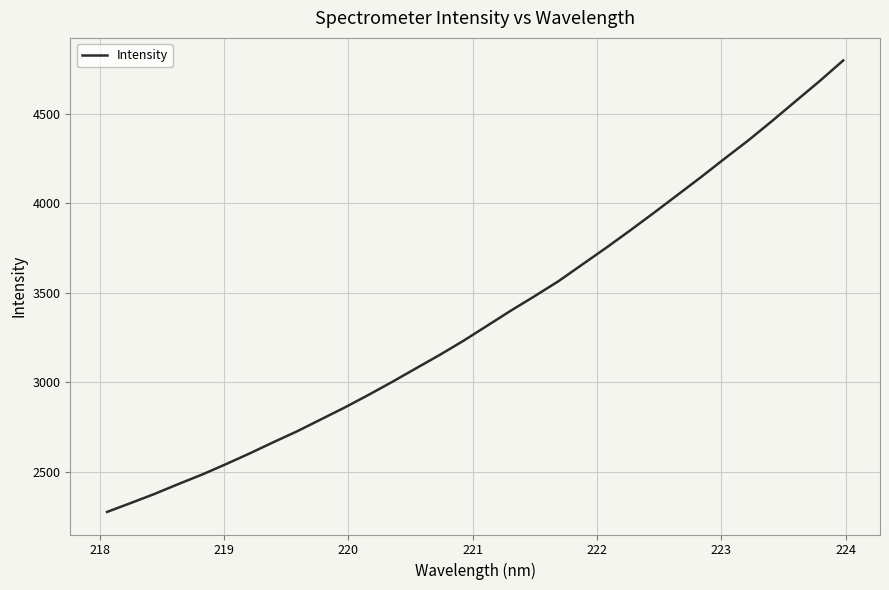

What is the greatest value displayed?

4797.9